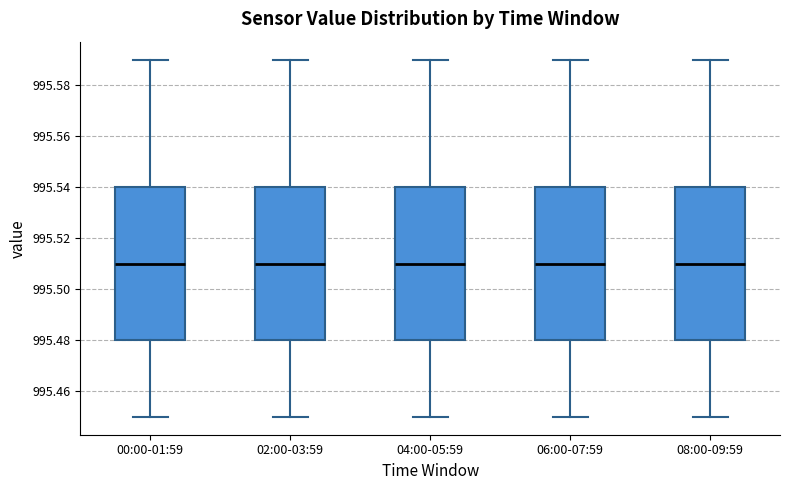

Where does the upper whisker of the box for 00:00-01:59 end on the y-axis? The values are not printed on the chart, so give them approximately, as read against the axis.

995.59